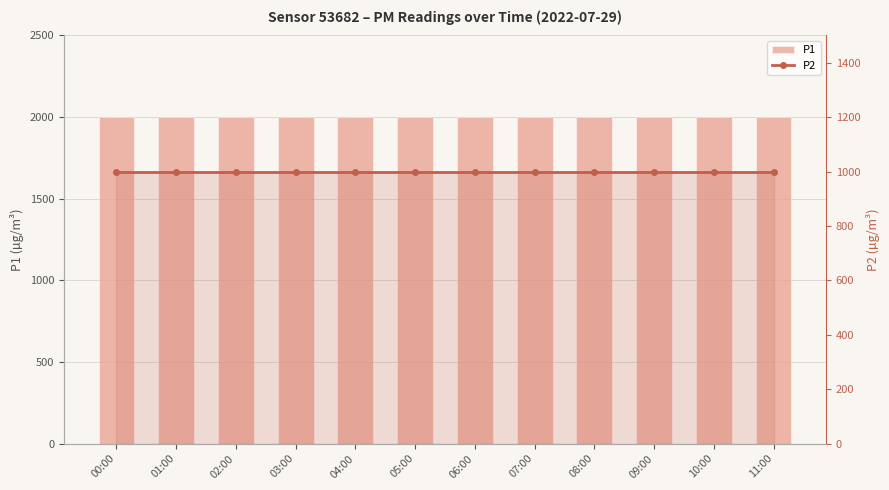

At which label does P2 reach its peak?

00:00